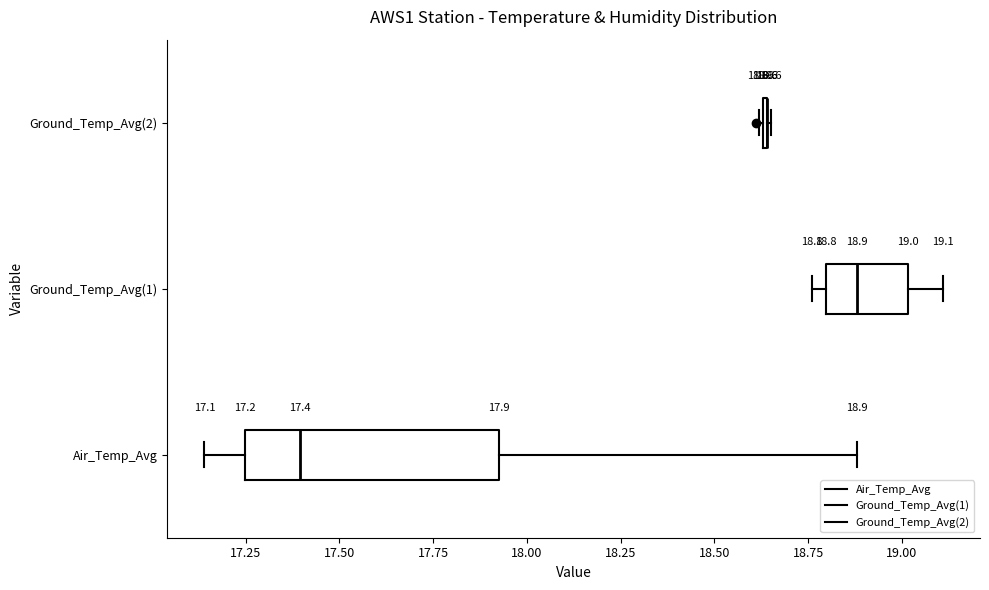

Which box is the widest, from its left edge to its right edge?

Air_Temp_Avg